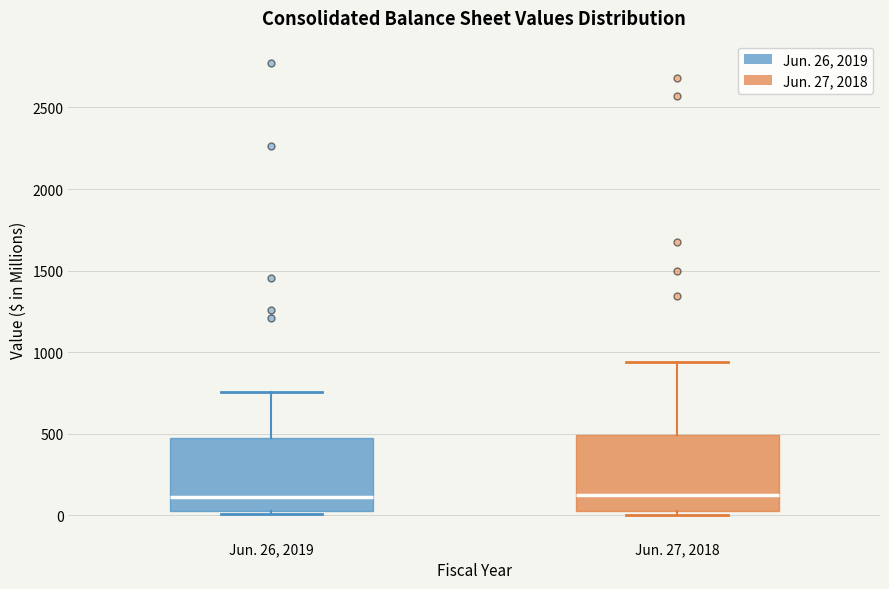

Reading left to right, read every box against the y-axis: the position of its median line, the range the box covers, and the ends of its whiskers. The values are not printed on the chart, so give them approximately, as read against the axis.

Jun. 26, 2019: median 100, box 50 to 450, whiskers 0 to 750
Jun. 27, 2018: median 100, box 50 to 500, whiskers 0 to 950